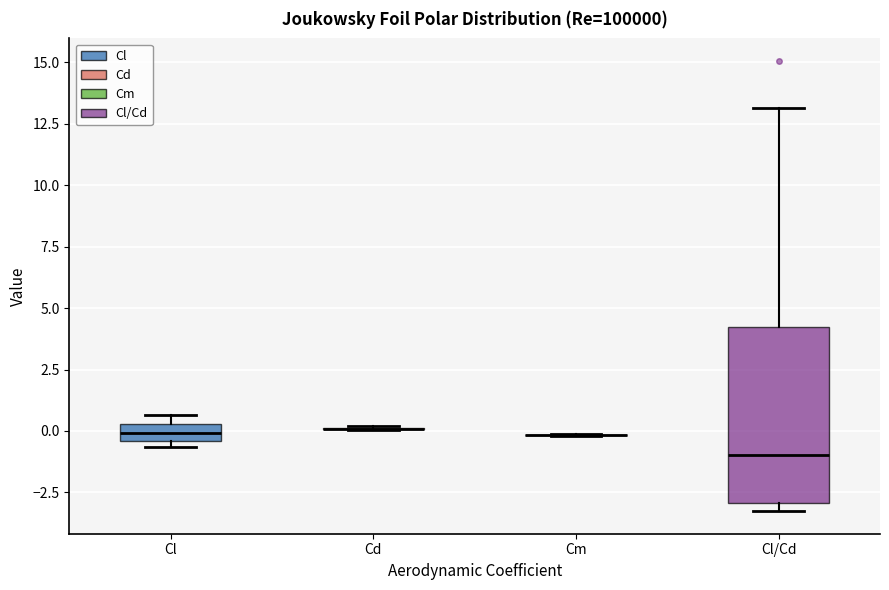

Which box is the tallest, from its lower edge to its upper edge?

Cl/Cd